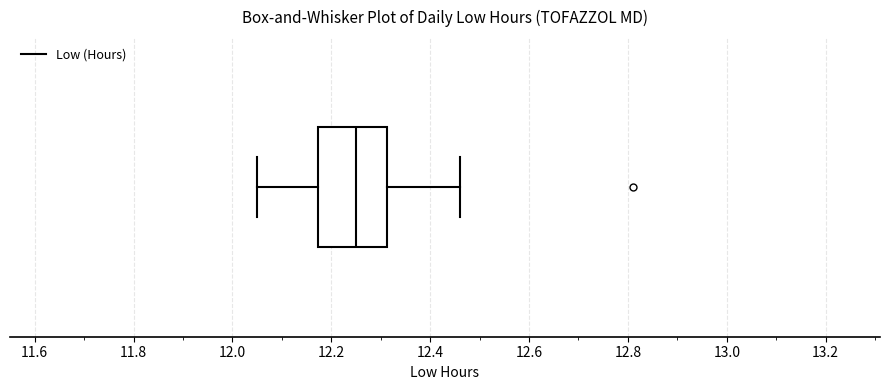

Read this box plot against the x-axis: the position of the median line, the range covered by the box, and the ends of both whiskers. The values are not printed on the chart, so give them approximately, as read against the axis.

median 12.26, box 12.18 to 12.32, whiskers 12.06 to 12.46